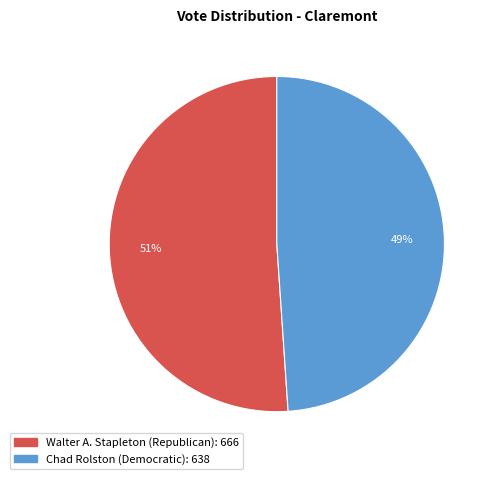

How many segments does this pie chart have?

2